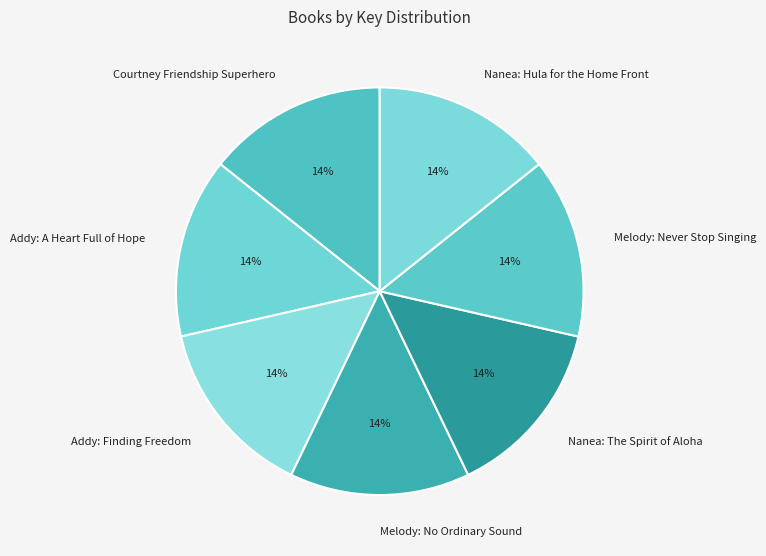

Is Nanea: The Spirit of Aloha the majority of the pie?

No